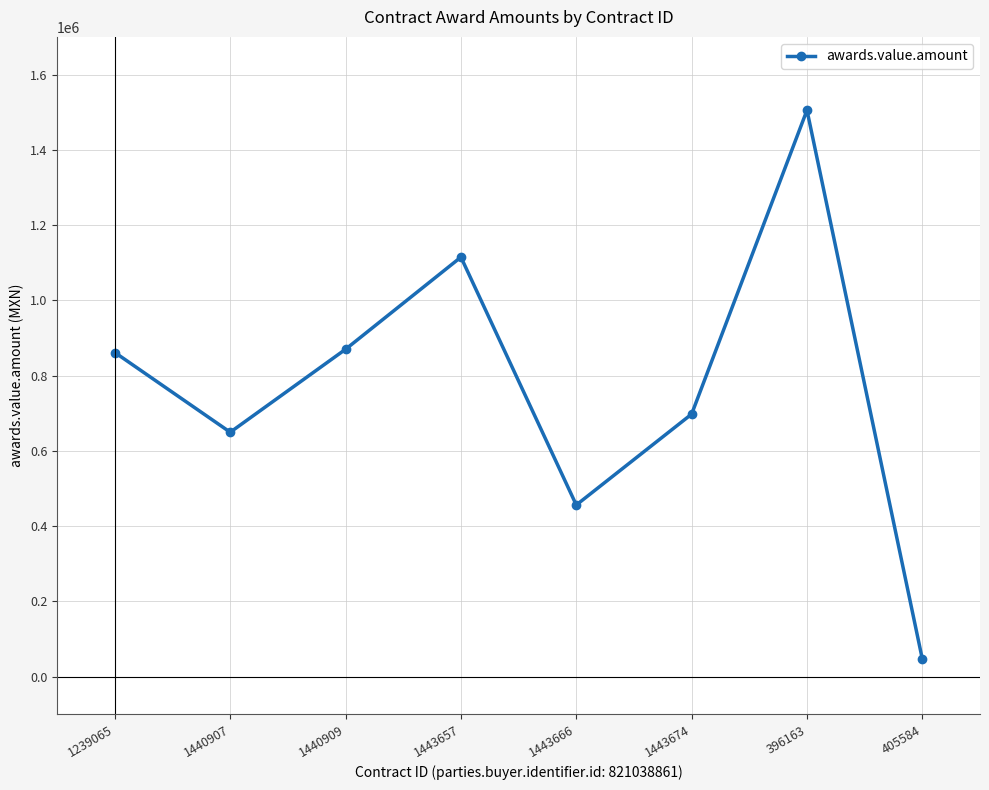

Reading right to left, extract all data points from this chart.

46551.7	1505172.4	697508.3	456018.2	1114711.6	869883.3	649356.4	861206.9